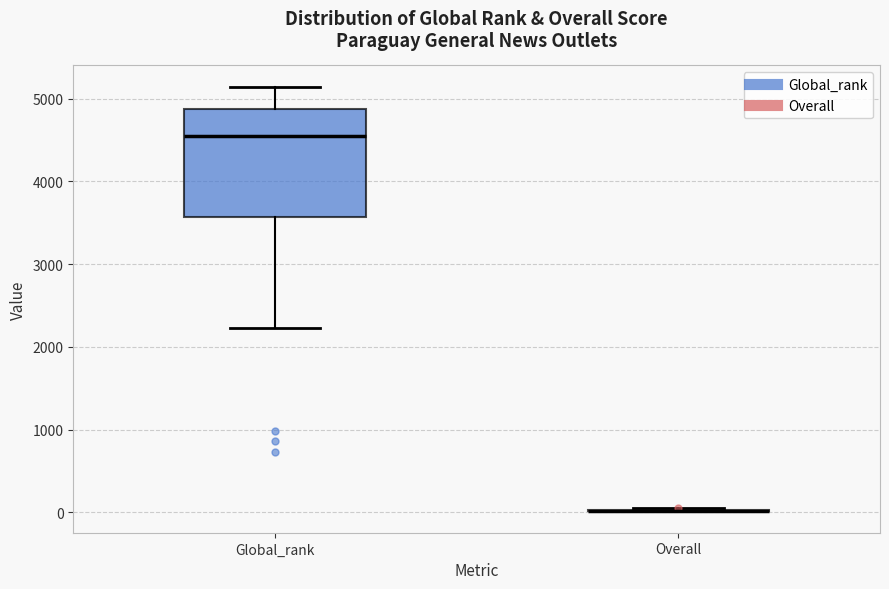

Reading left to right, transcribe this box plot: for each box, give where its median line is, the range the box spans, and where its two whiskers end, as read against the y-axis. The values are not printed on the chart, so give them approximately, as read against the axis.

Global_rank: median 4500, box 3600 to 4900, whiskers 2200 to 5100
Overall: box collapsed to a line at 0, whiskers 0 to 100